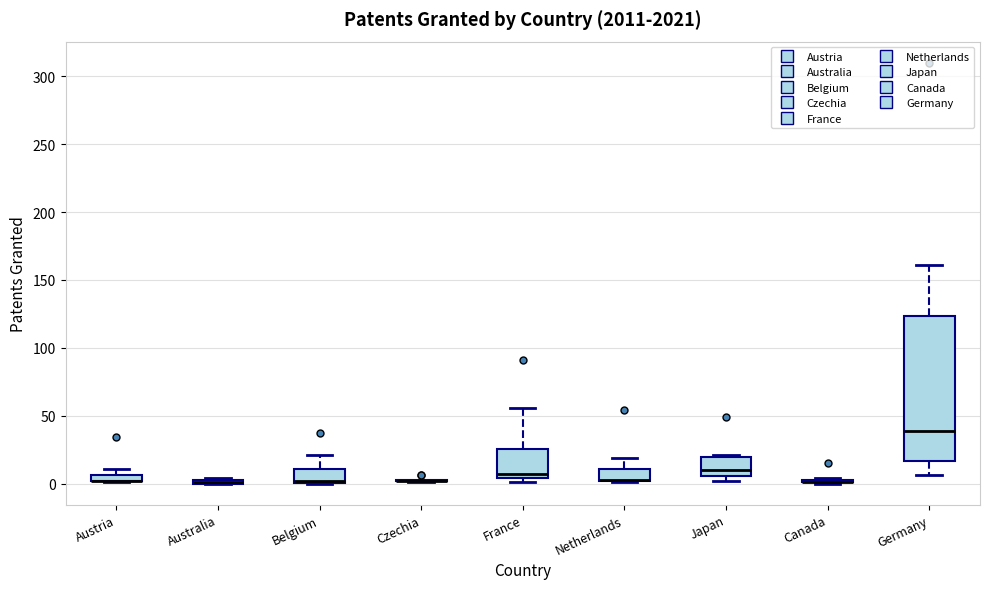

Comparing the boxes themselves (not the whiskers), which one is the tallest?

Germany